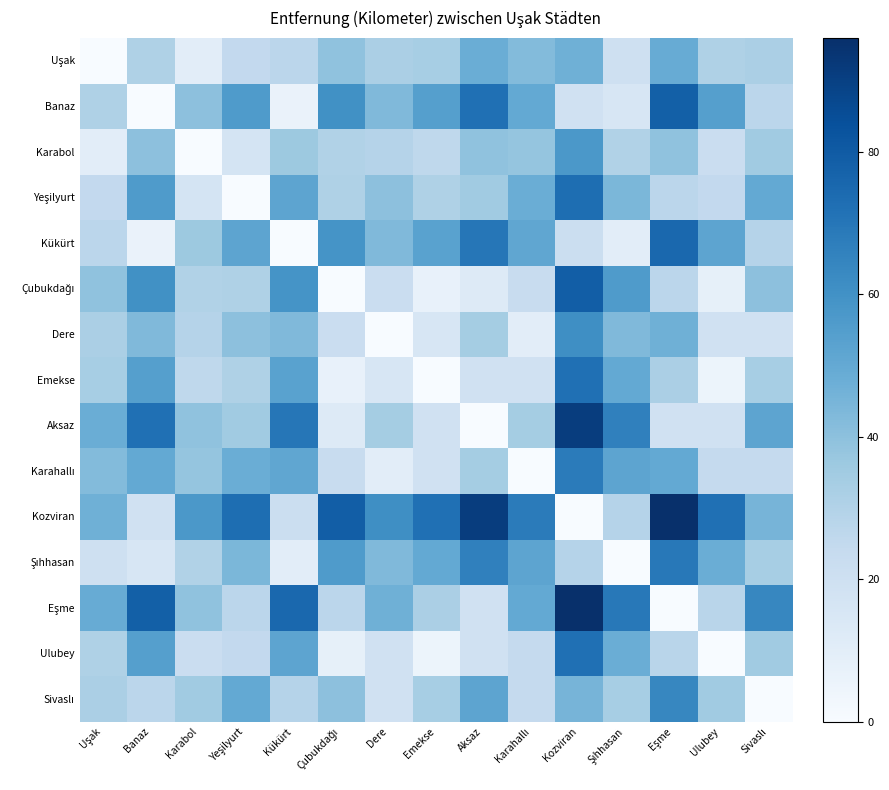

What is the greatest value displayed?

96